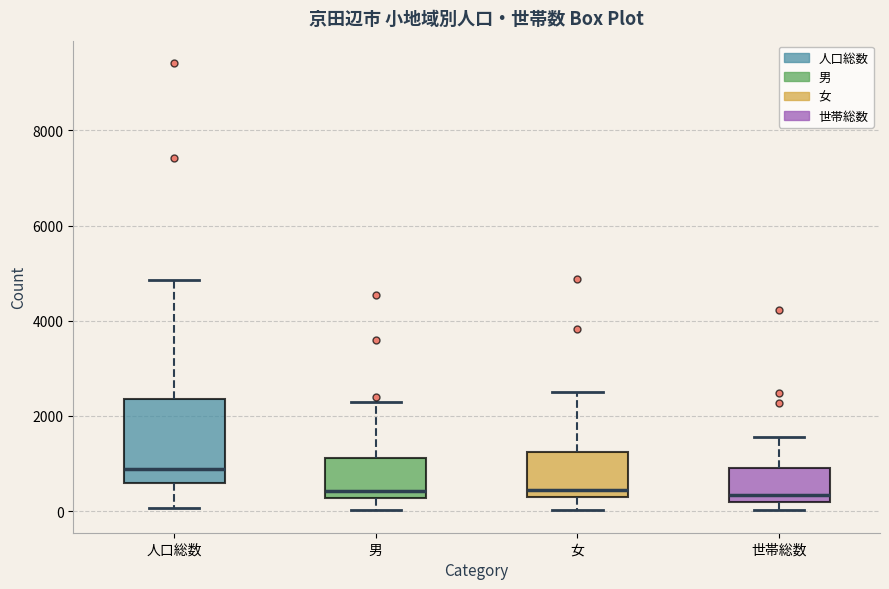

Where does the upper whisker of the box for 男 end on the y-axis? The values are not printed on the chart, so give them approximately, as read against the axis.

2400